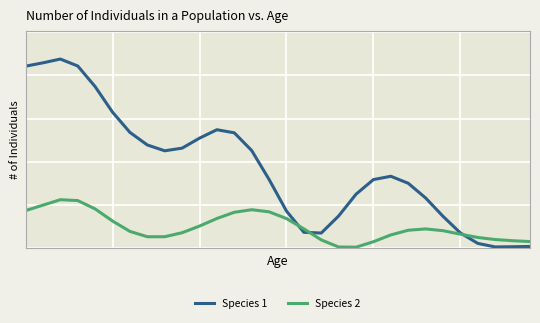

What are all the series names shown in the legend?

Species 1, Species 2